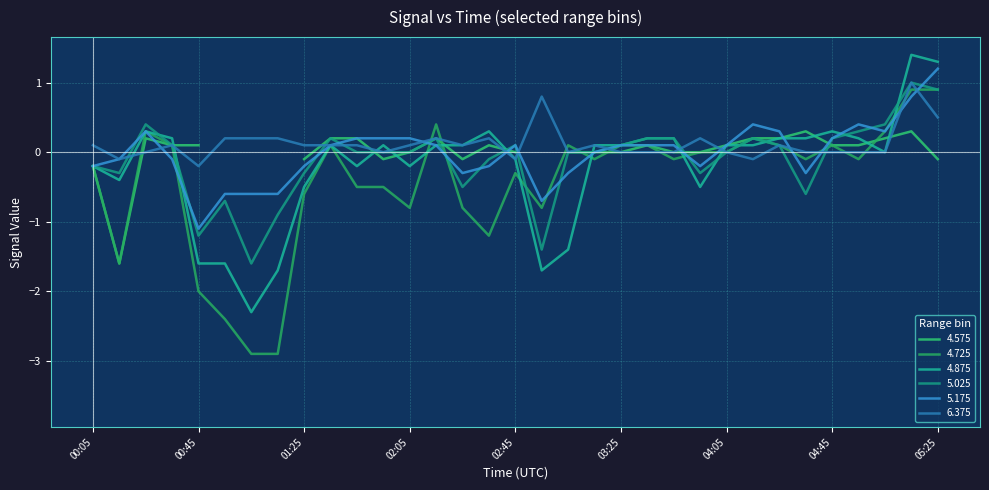

How many positive values does the 4.875 series have?

19